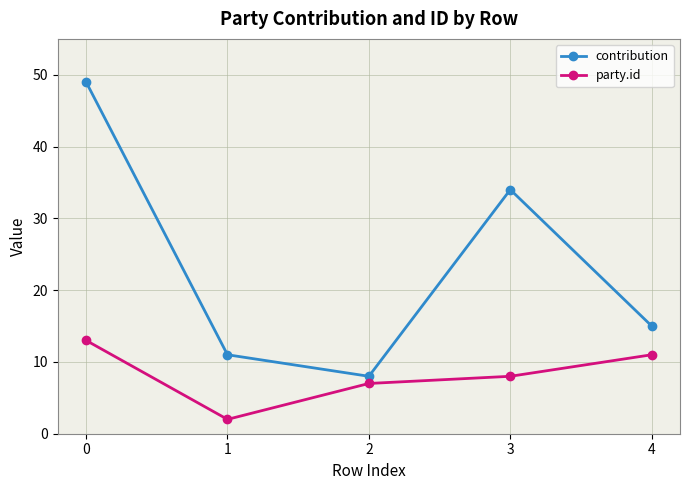

What is the value of the party.id point at the 4th from the left?

8